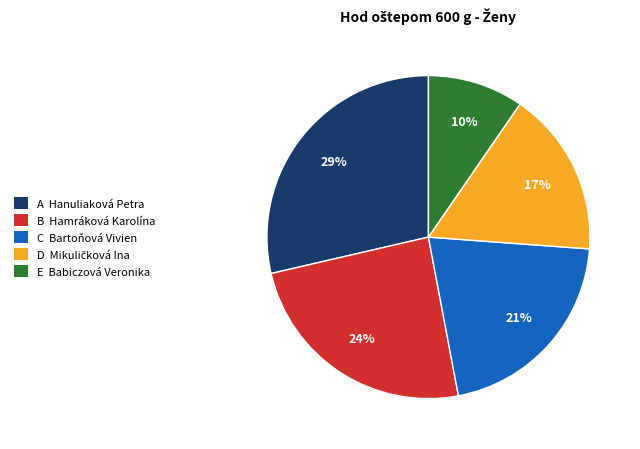

To the nearest percent, what is the difference between the largest and smallest slice percentages?

19%